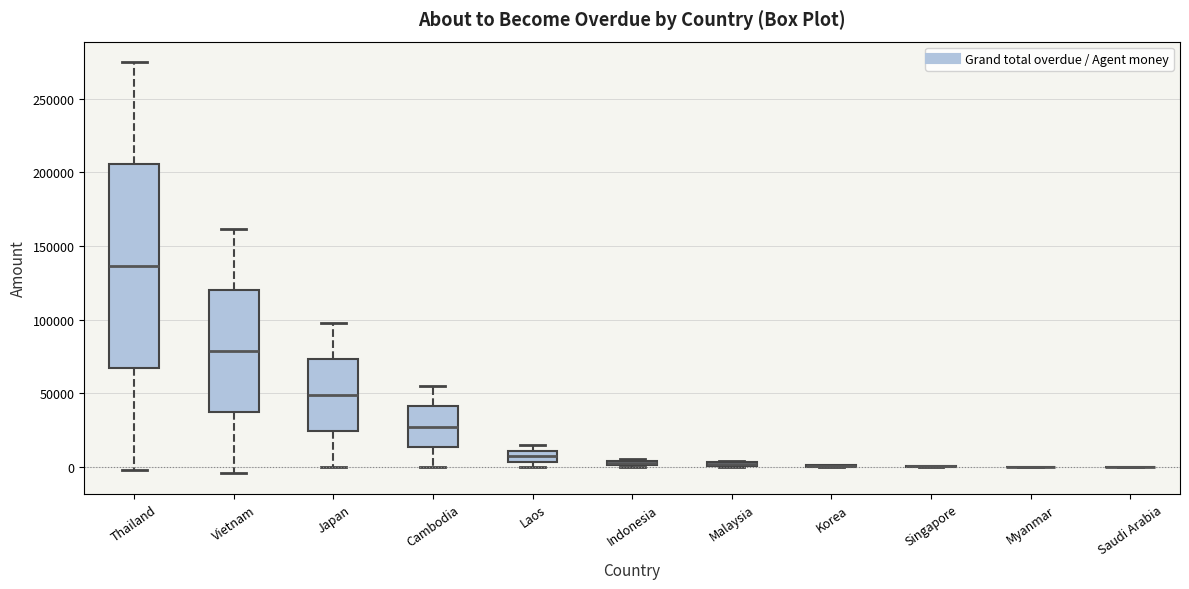

Which box is the tallest, from its lower edge to its upper edge?

Thailand